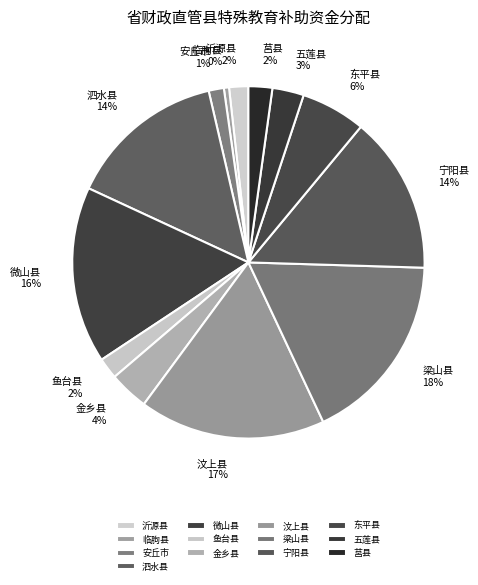

Does any single category account for the majority?

No